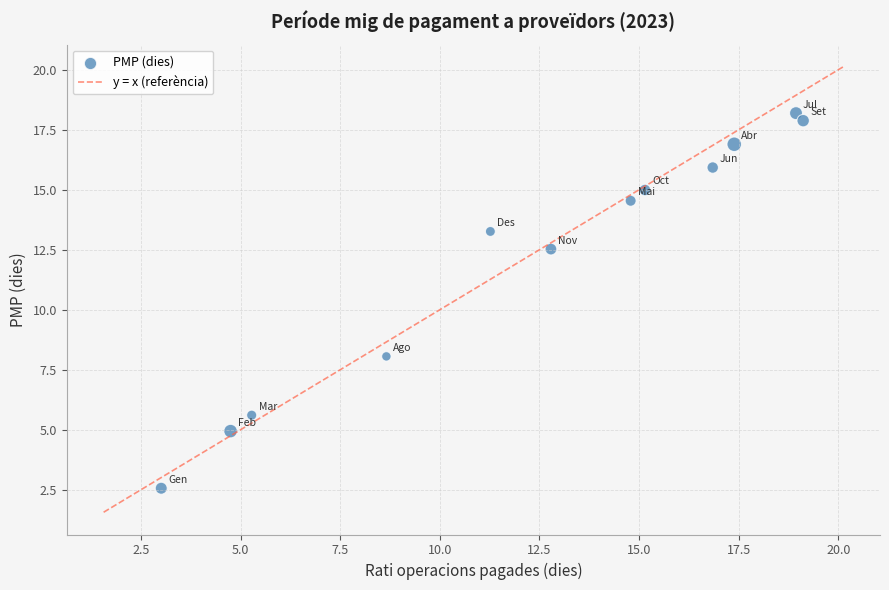

What Y value in the scatter plot is closest to 10?

8.1